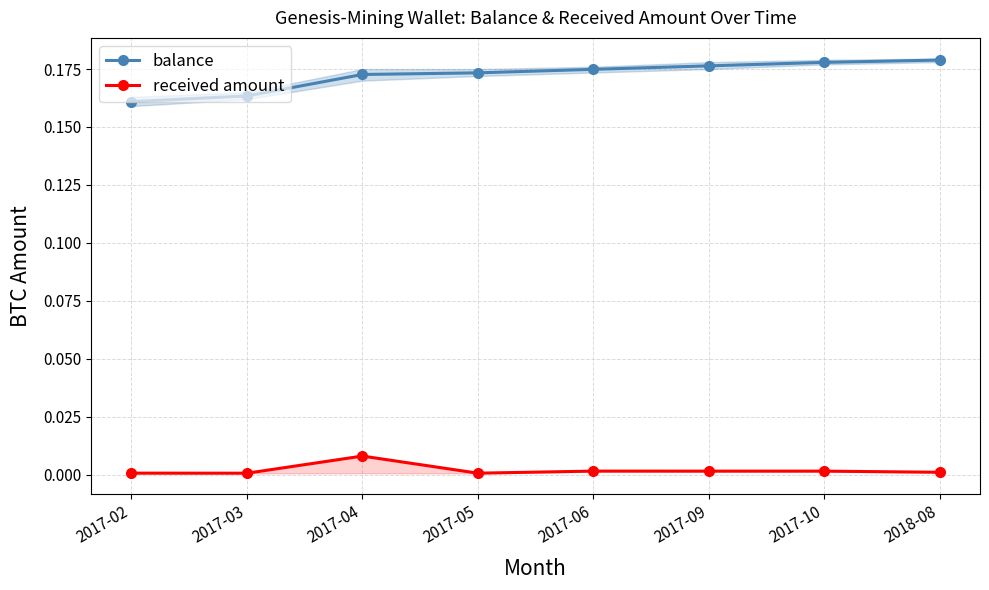

What is the label of the 4th point from the left?

2017-05